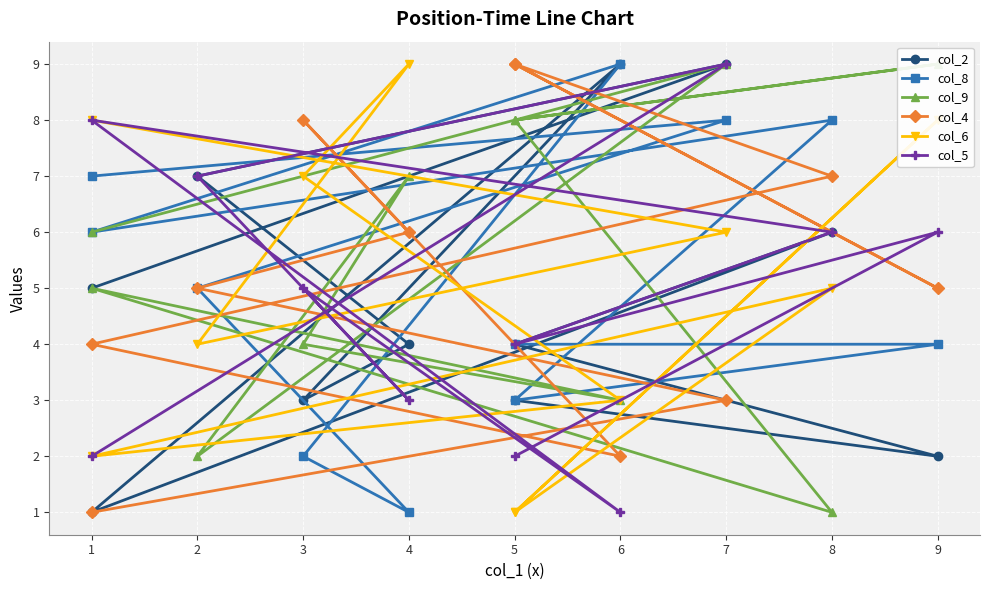

True or false: col_4 has a value of 1 at 6.

False